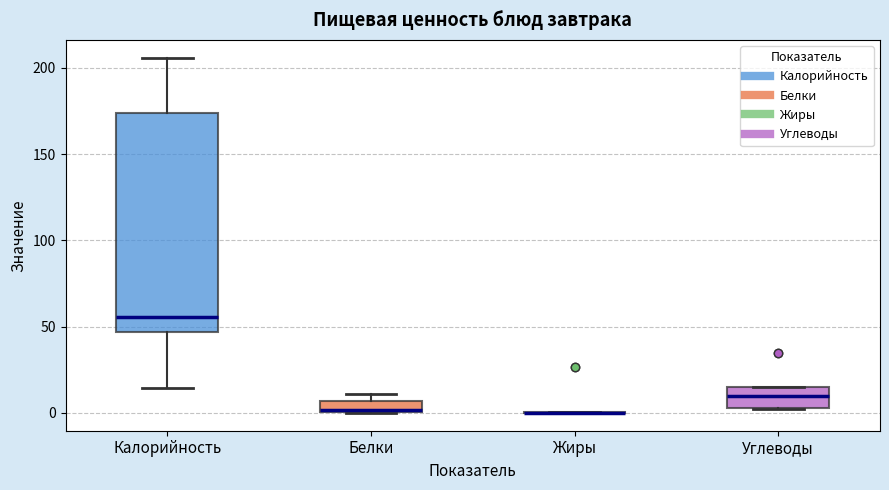

Where is the upper edge of the box for Углеводы on the y-axis? The values are not printed on the chart, so give them approximately, as read against the axis.

15